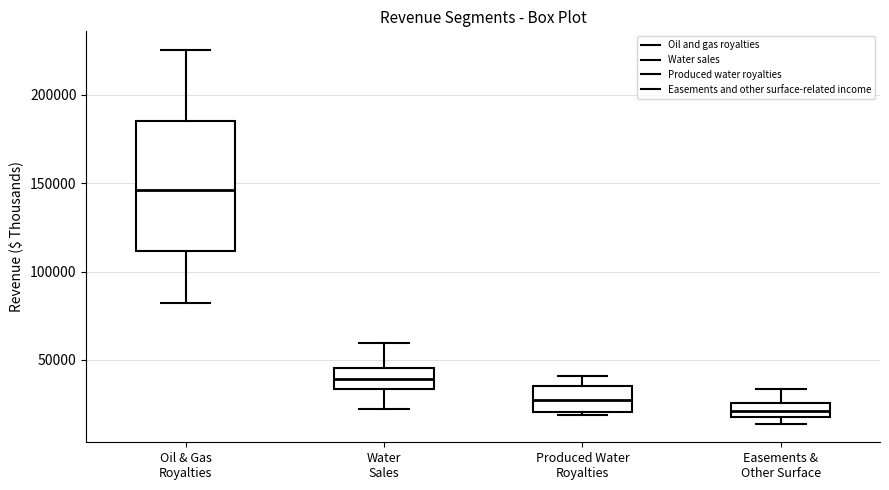

Which box is the tallest, from its lower edge to its upper edge?

Oil & Gas Royalties